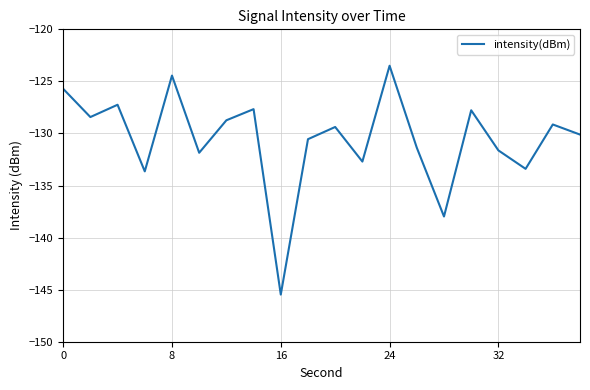

What is the difference between the maximum and minimum values?

22.0